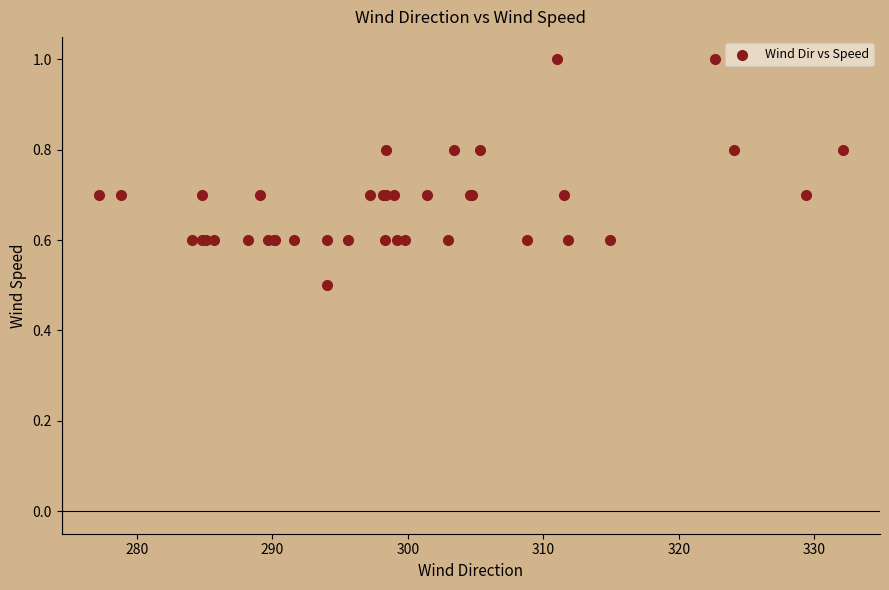

What Y value in the scatter plot is closest to 0?

0.5